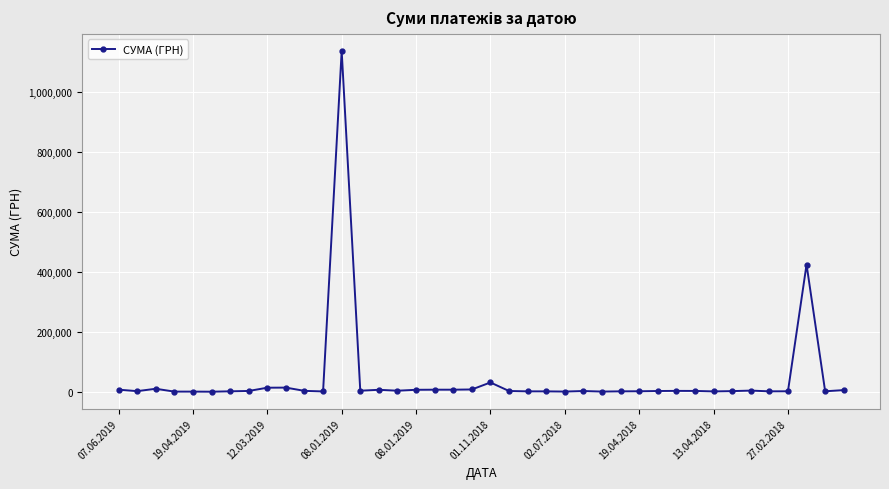

What is the average value?

43113.5